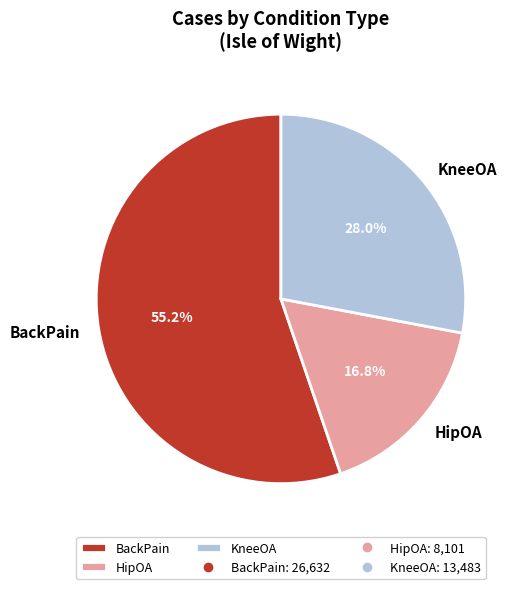

What is the ratio of the value at HipOA to the value at KneeOA?

0.6